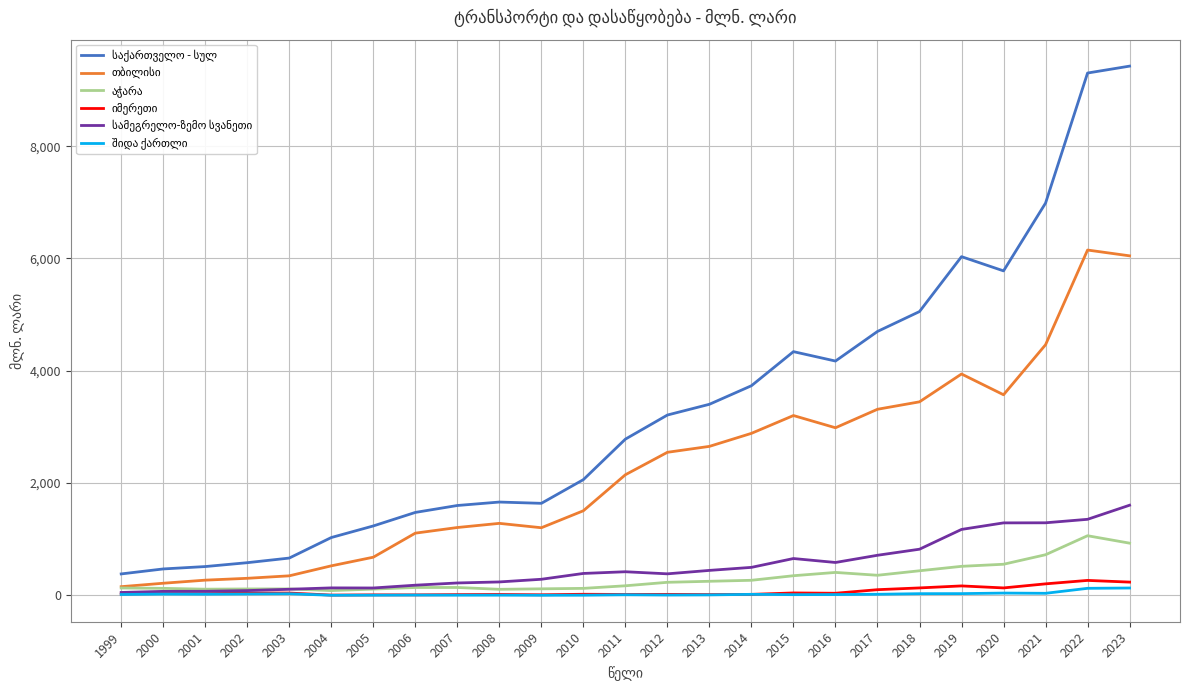

What is the maximum value shown in the chart?

9425.3